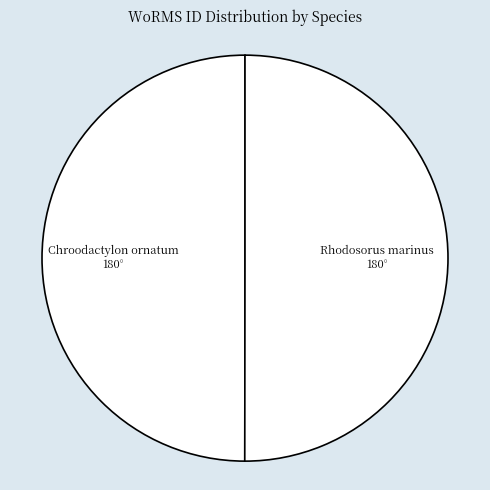

Rank the categories by value from highest to lowest.

Rhodosorus marinus (RCC10710), Chroodactylon ornatum (RCC10348)